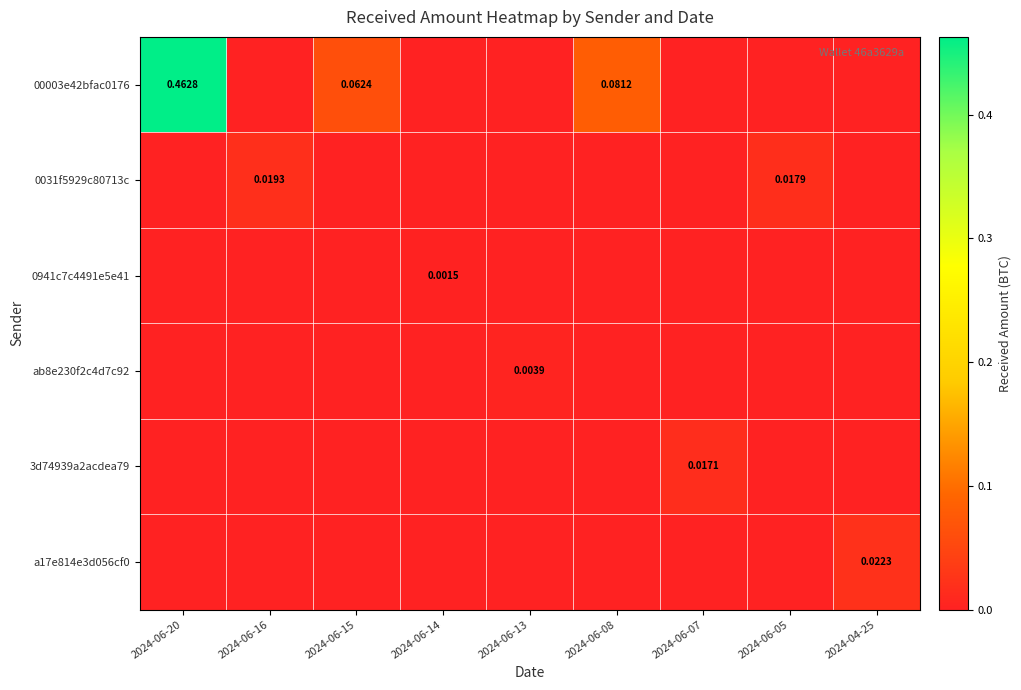

Rank the series by their maximum value, from highest to lowest.

00003e42bfac0176, a17e814e3d056cf0, 0031f5929c80713c, 3d74939a2acdea79, ab8e230f2c4d7c92, 0941c7c4491e5e41